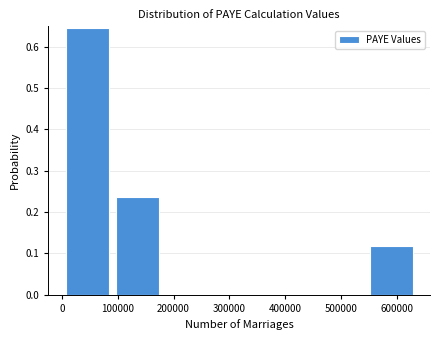

What is the height of the bar covering 0 to 90000 on the x-axis? Neither the bar edges nor the heights are printed on the chart, so give them approximately, as read against the axes.

0.65